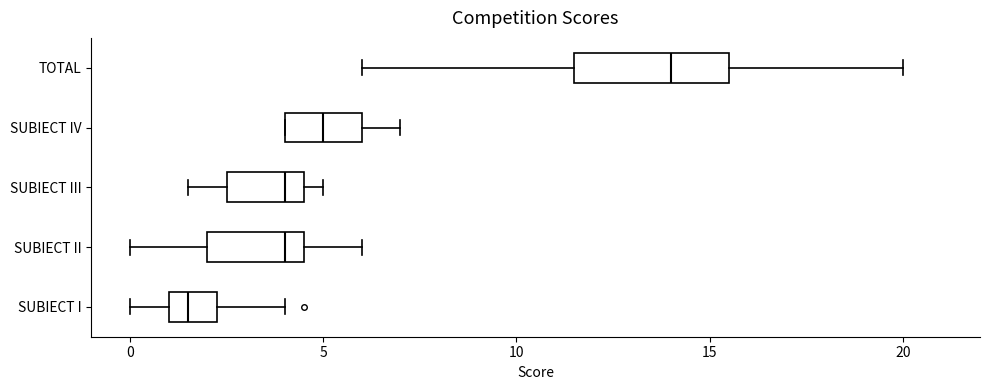

Reading bottom to top, read every box against the x-axis: the position of its median line, the range the box covers, and the ends of its whiskers. The values are not printed on the chart, so give them approximately, as read against the axis.

SUBIECT I: median 1.5, box 1.0 to 2.5, whiskers 0.0 to 4.0
SUBIECT II: median 4.0, box 2.0 to 4.5, whiskers 0.0 to 6.0
SUBIECT III: median 4.0, box 2.5 to 4.5, whiskers 1.5 to 5.0
SUBIECT IV: median 5.0, box 4.0 to 6.0, whiskers 4.0 to 7.0
TOTAL: median 14.0, box 11.5 to 15.5, whiskers 6.0 to 20.0